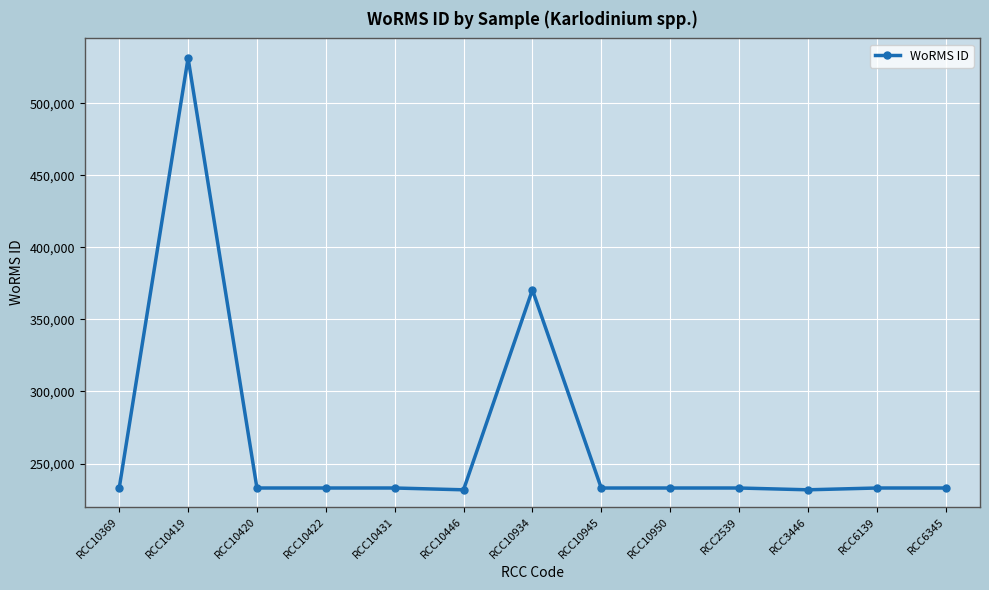

Count the number of categories in the chart.

13